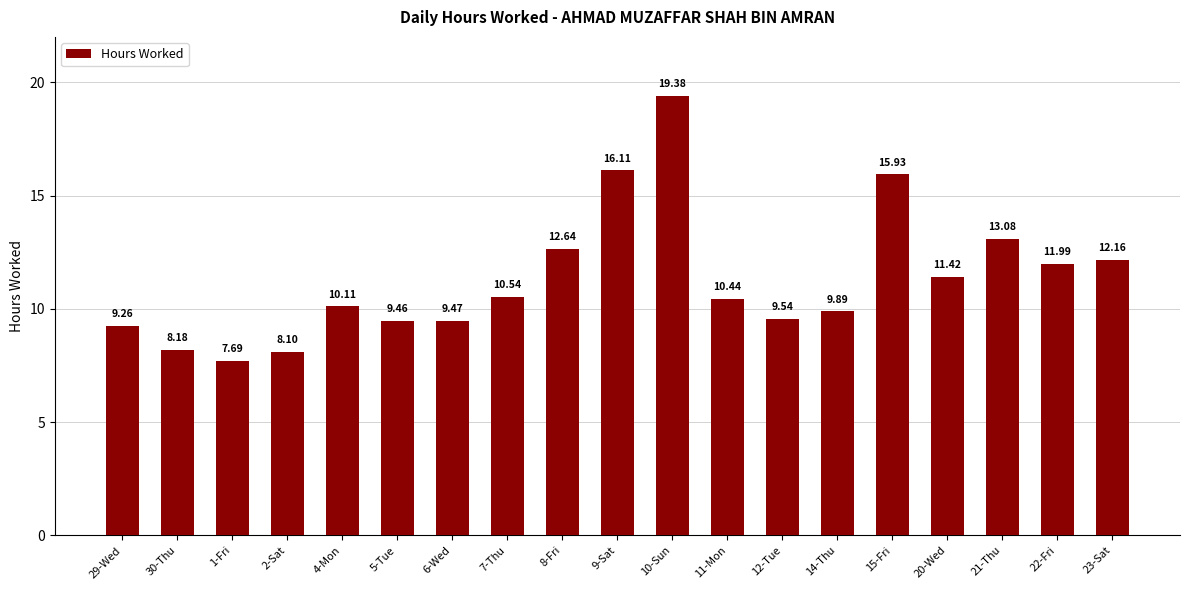

Which has a higher value, 30-Thu or 21-Thu?

21-Thu